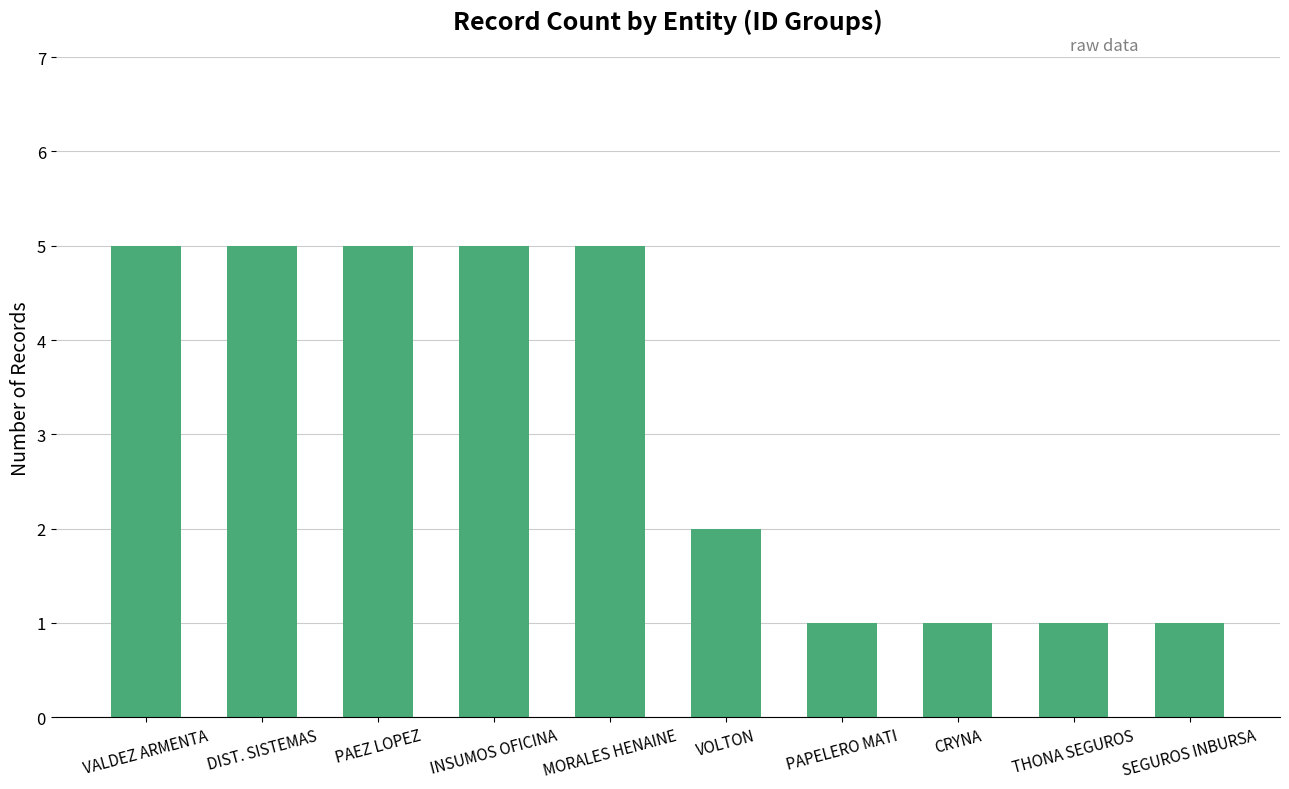

The chart shows a value of 3 at PAEZ LOPEZ. True or false?

False